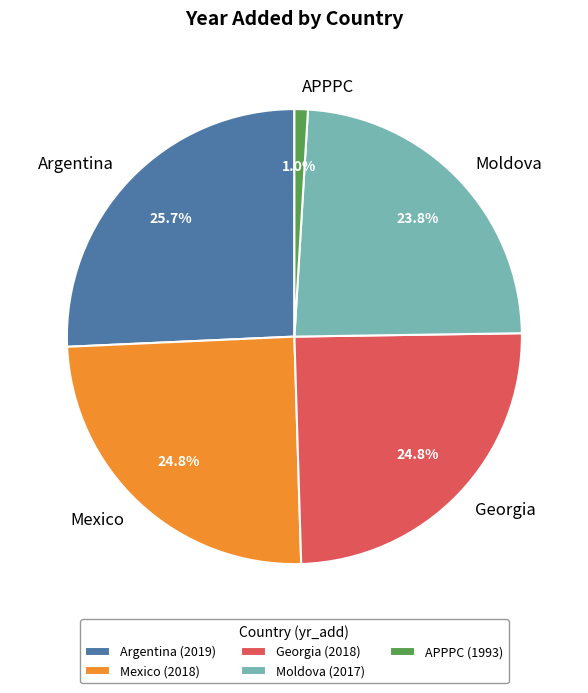

Is Argentina the majority of the pie?

No